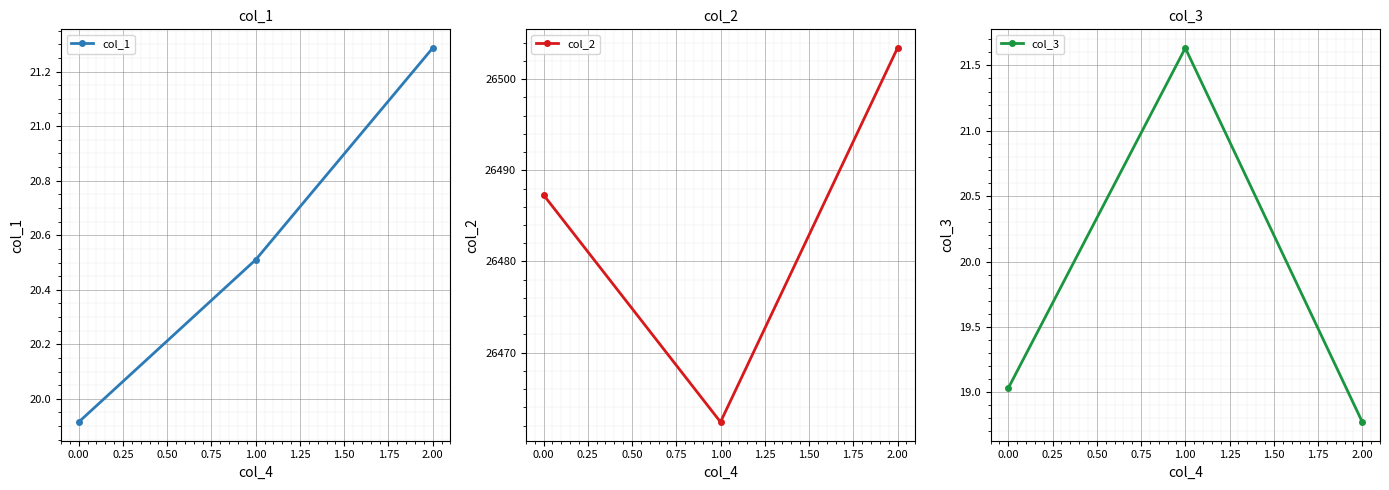

What is the lowest value of the col_1 series?

19.9